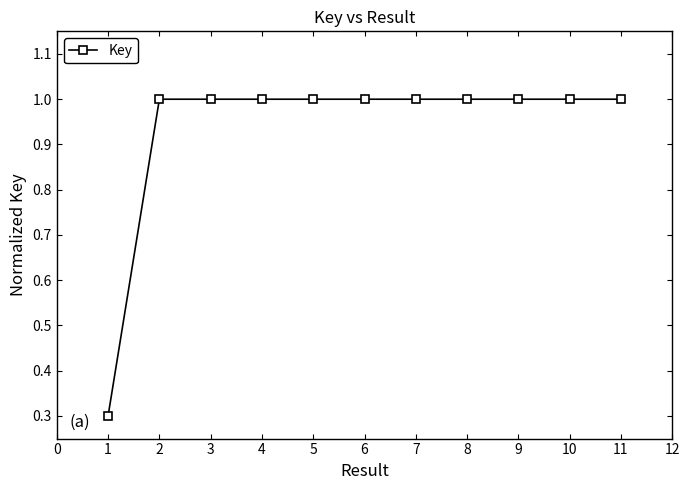

What is the smallest value displayed?

0.3